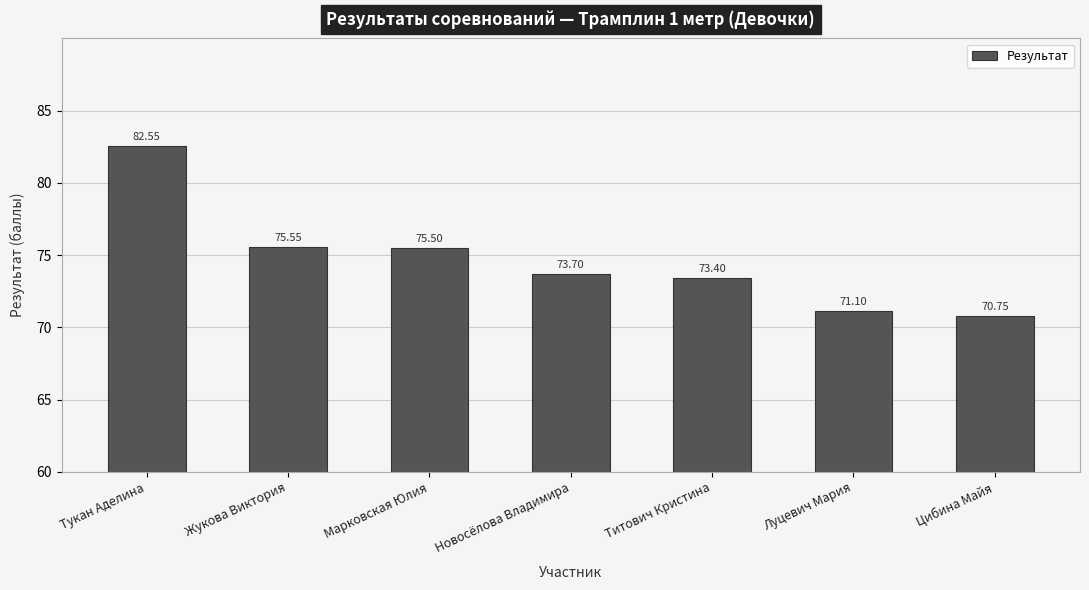

How many bars are there in total?

7